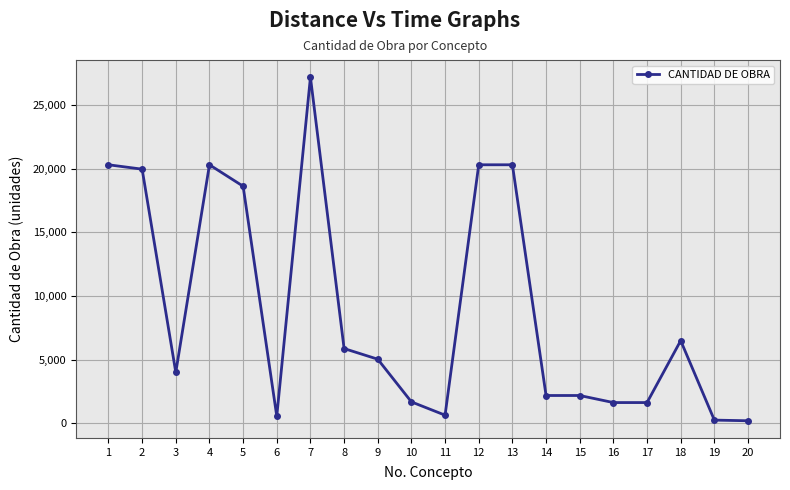

Which label corresponds to the largest value in the chart?

7